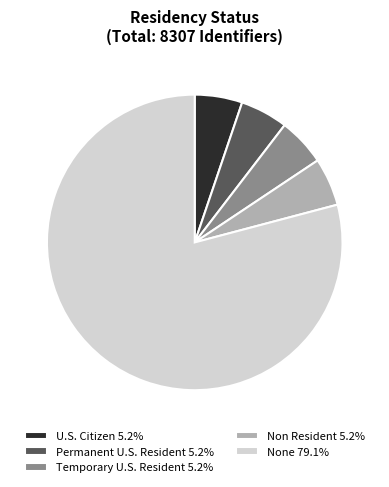

Is the sum of None 79.1% and Temporary U.S. Resident 5.2% greater than half?

Yes